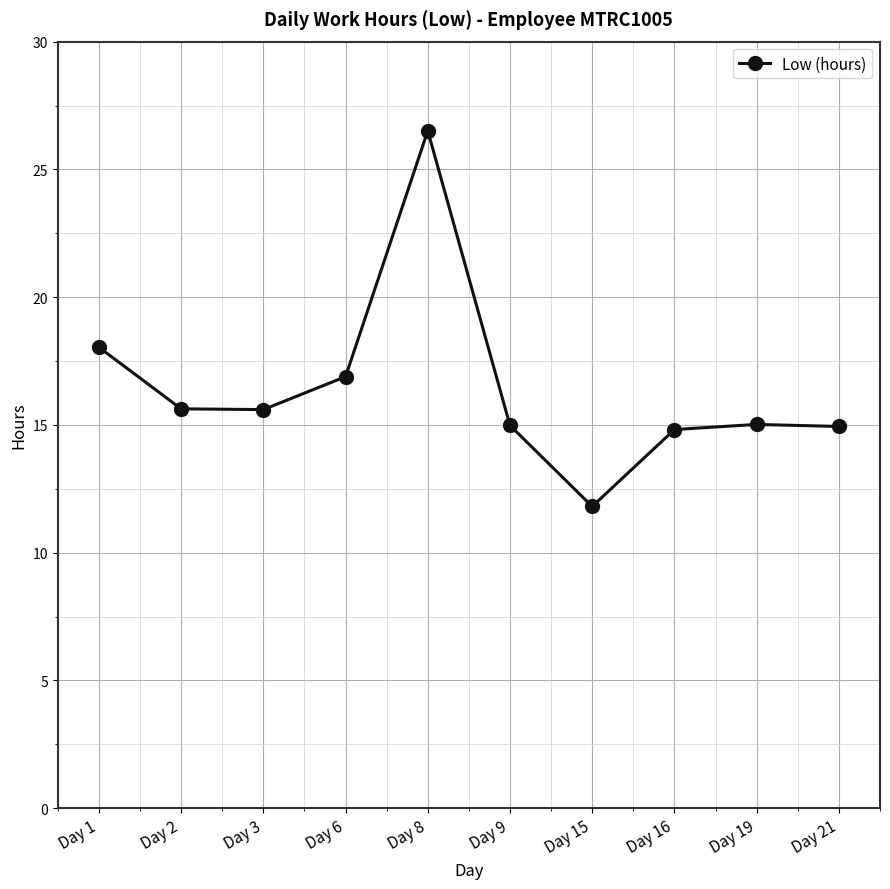

Which category has the highest value across all series?

Day 8